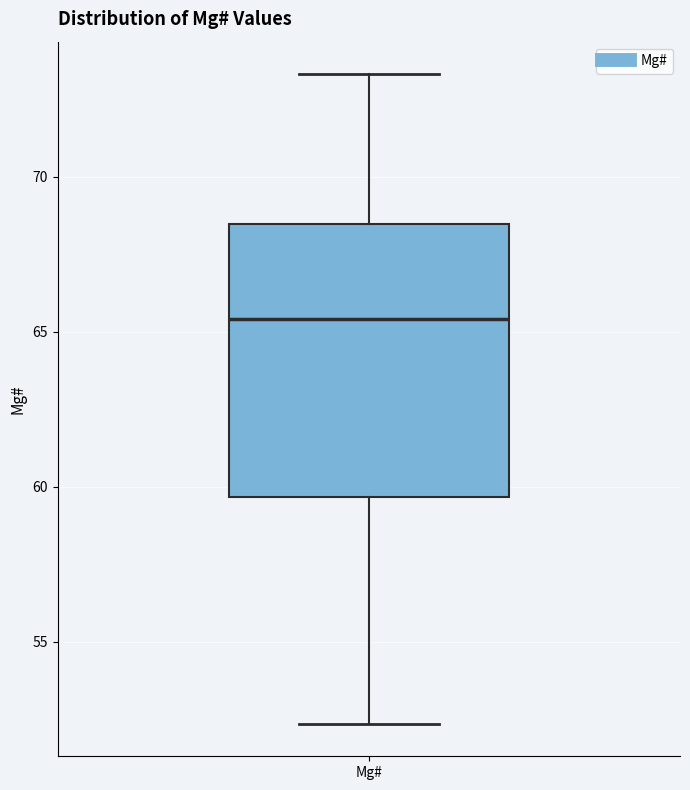

Where does the upper whisker of the box for Mg# end on the y-axis? The values are not printed on the chart, so give them approximately, as read against the axis.

73.5